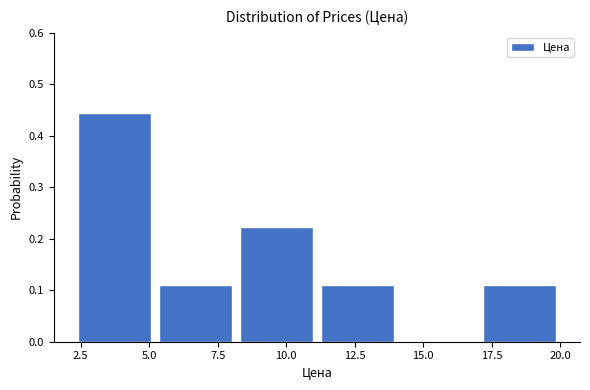

Reading left to right, list every bar in this chart as the range it spans on the x-axis followed by its height. Neither the bar edges nor the heights are printed on the chart, so give them approximately, as read against the axes.

2 to 5: 0.44
5 to 8: 0.11
8 to 11: 0.22
11 to 14: 0.11
14 to 17: 0
17 to 20: 0.11